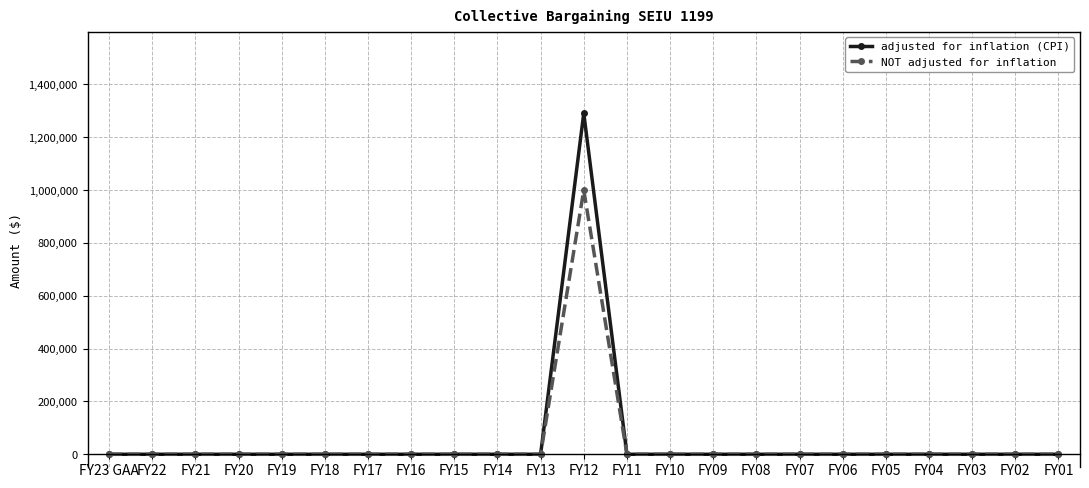

Reading left to right, extract all data points from this chart.

adjusted for inflation (CPI): FY23 GAA=0	FY22=0	FY21=0	FY20=0	FY19=0	FY18=0	FY17=0	FY16=0	FY15=0	FY14=0	FY13=0	FY12=1291014	FY11=0	FY10=0	FY09=0	FY08=0	FY07=0	FY06=0	FY05=0	FY04=0	FY03=0	FY02=0	FY01=0
NOT adjusted for inflation: FY23 GAA=0	FY22=0	FY21=0	FY20=0	FY19=0	FY18=0	FY17=0	FY16=0	FY15=0	FY14=0	FY13=0	FY12=1000000	FY11=0	FY10=0	FY09=0	FY08=0	FY07=0	FY06=0	FY05=0	FY04=0	FY03=0	FY02=0	FY01=0